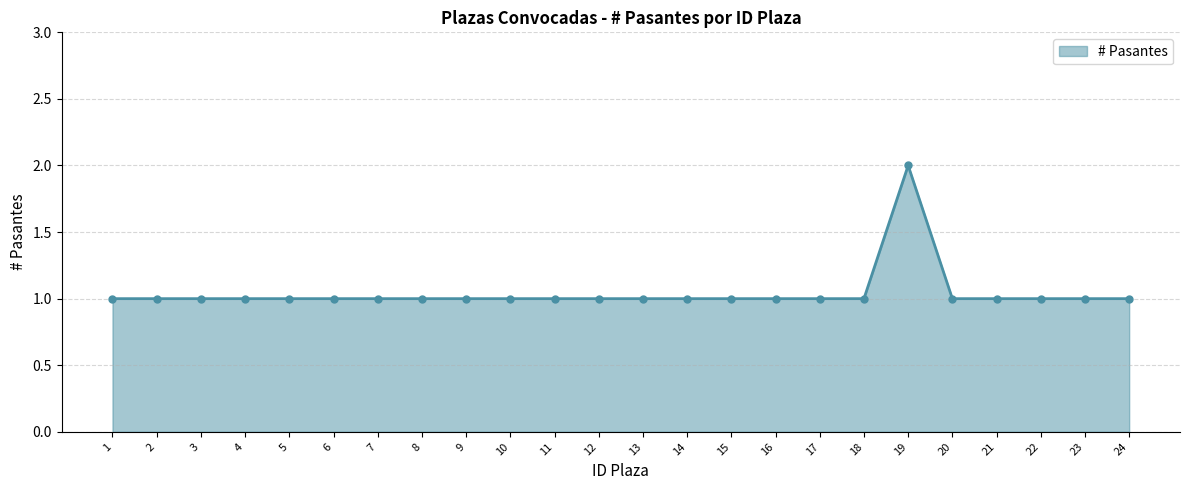

The value at 8 is 2. True or false?

False